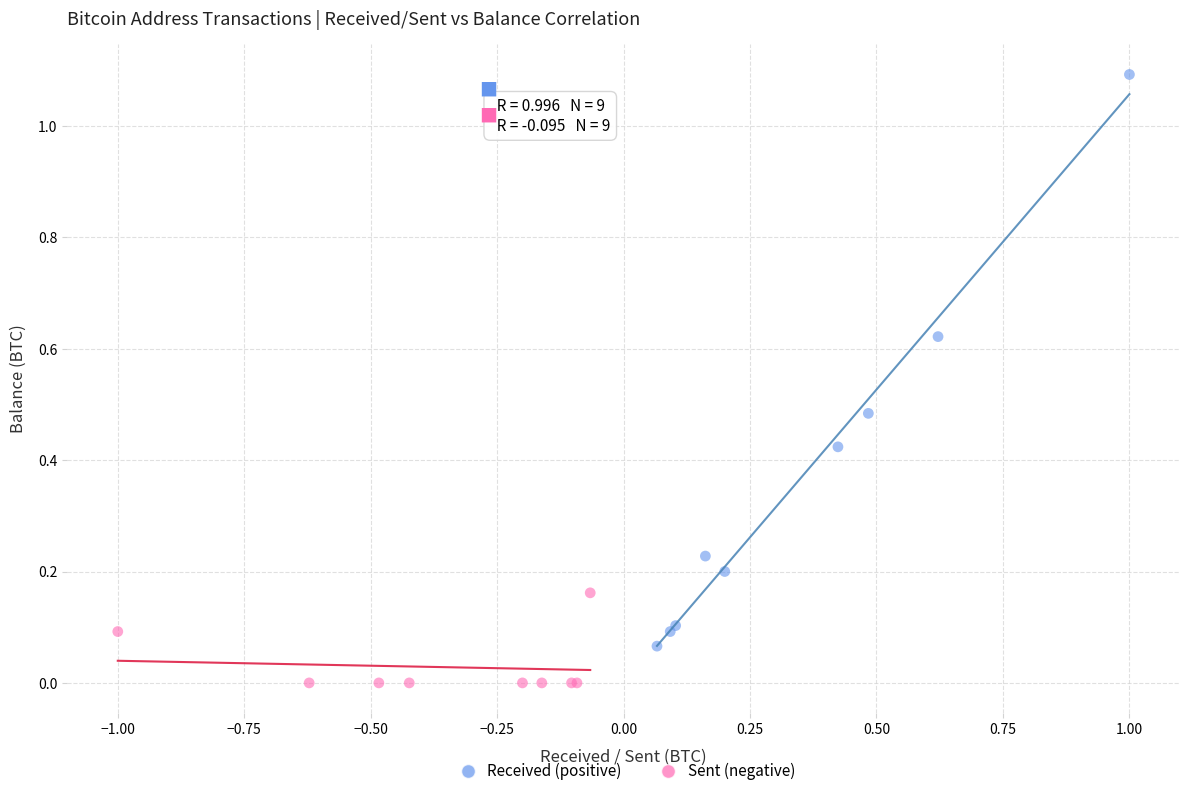

Which series has the widest spread of Y values?

Received (positive)